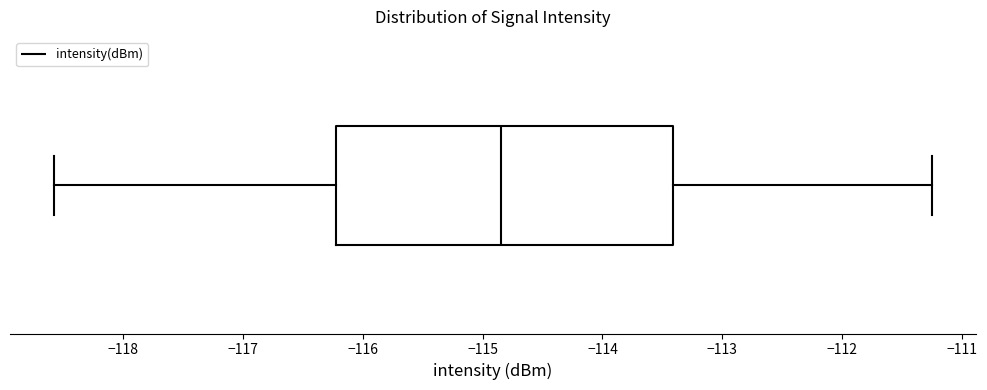

Where does the right whisker of the box end on the x-axis? The values are not printed on the chart, so give them approximately, as read against the axis.

-111.2